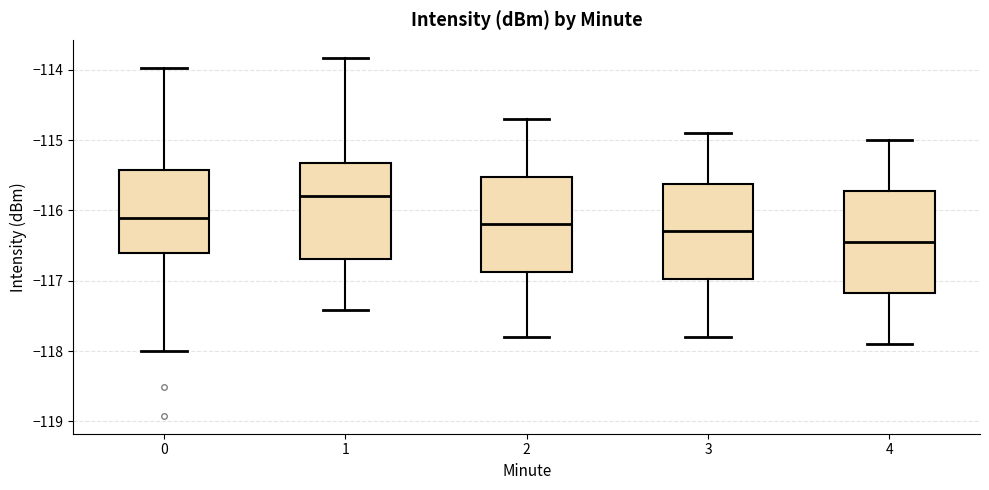

Reading left to right, read every box against the y-axis: the position of its median line, the range the box covers, and the ends of its whiskers. The values are not printed on the chart, so give them approximately, as read against the axis.

0: median -116.1, box -116.6 to -115.4, whiskers -118.0 to -114.0
1: median -115.8, box -116.7 to -115.3, whiskers -117.4 to -113.8
2: median -116.2, box -116.9 to -115.5, whiskers -117.8 to -114.7
3: median -116.3, box -117.0 to -115.6, whiskers -117.8 to -114.9
4: median -116.4, box -117.2 to -115.7, whiskers -117.9 to -115.0